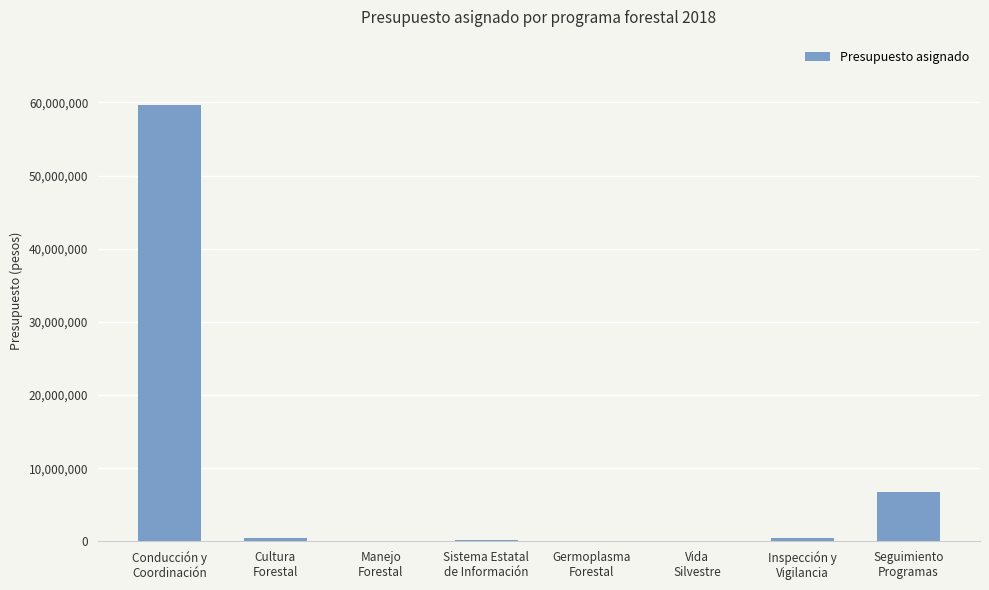

What is the greatest value displayed?

59628168